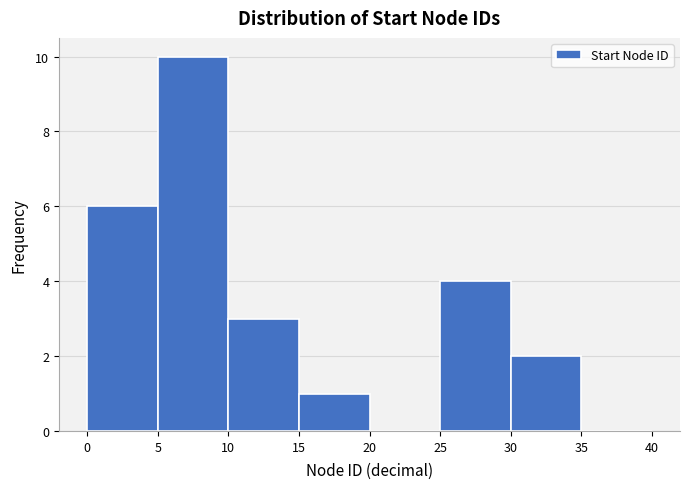

Which range on the x-axis has the tallest bar?

5 to 10